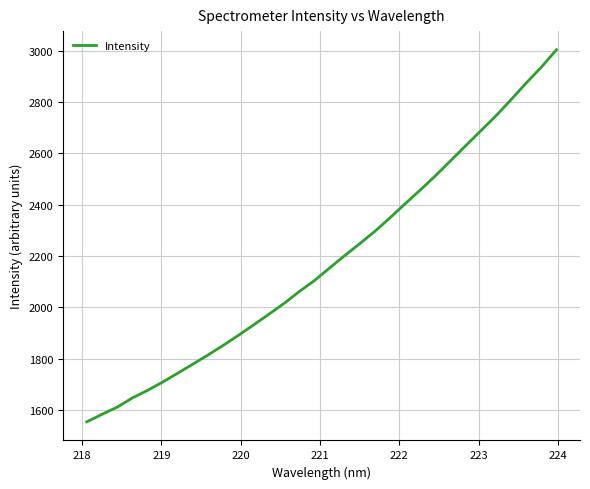

What is the difference between the maximum and minimum values?

1450.0